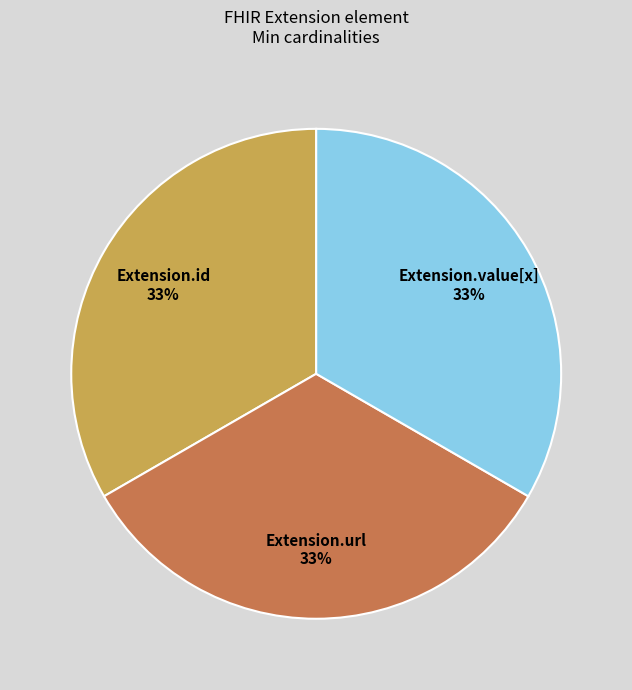

What is the ratio of the value at Extension.url to the value at Extension.value[x]?

1.0